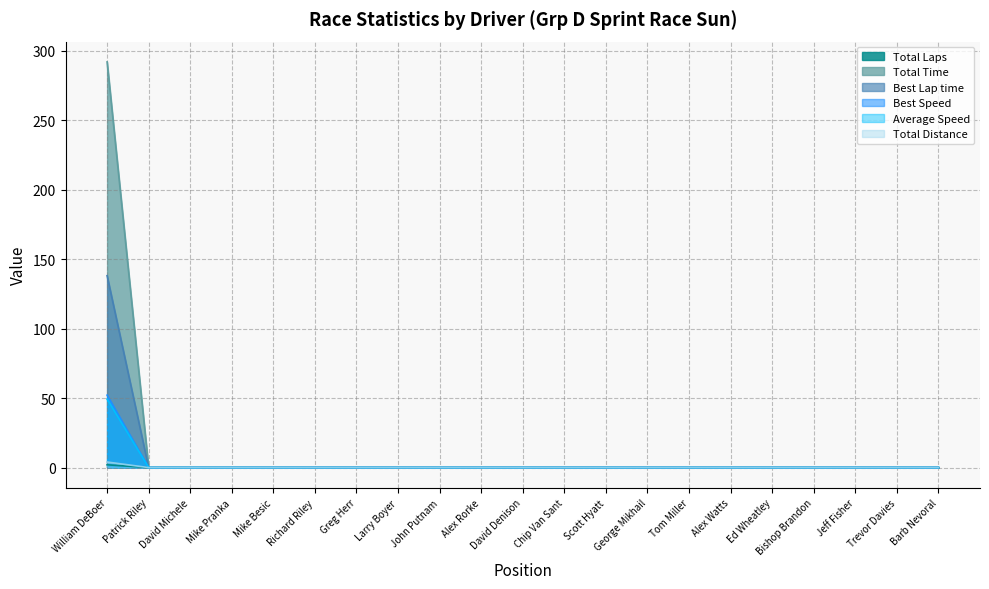

Which series has the largest total across all categories?

Total Time